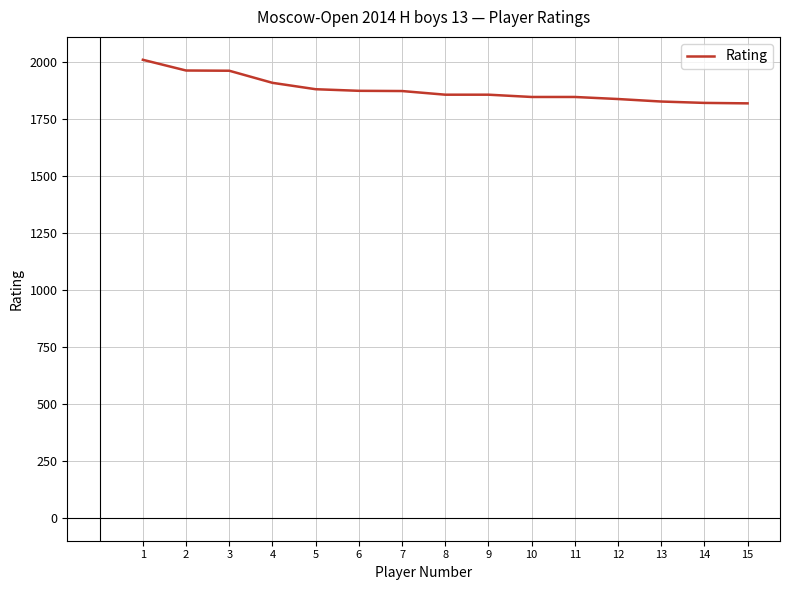

The value at 14 is 905. True or false?

False